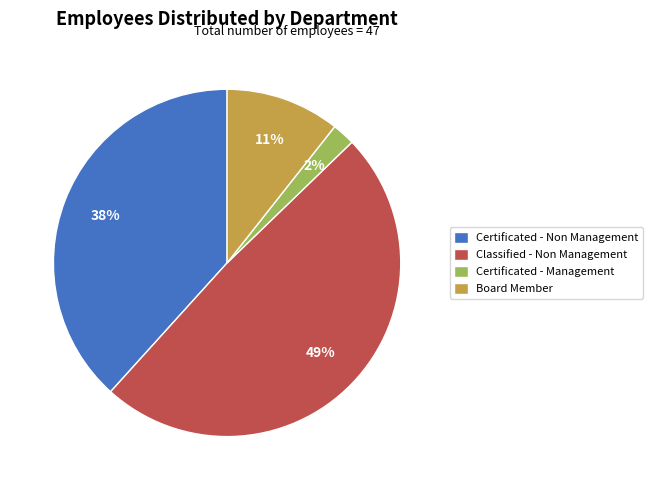

Is it true that Board Member is 11% of the pie?

True